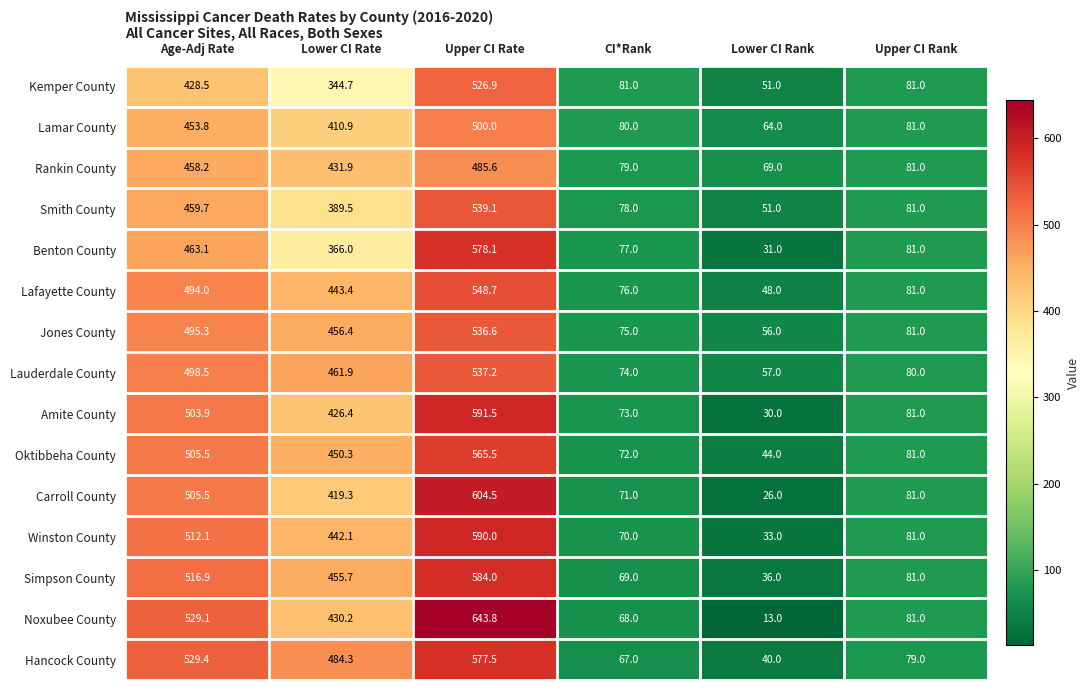

Which label corresponds to the smallest value in the chart?

Lower CI Rank